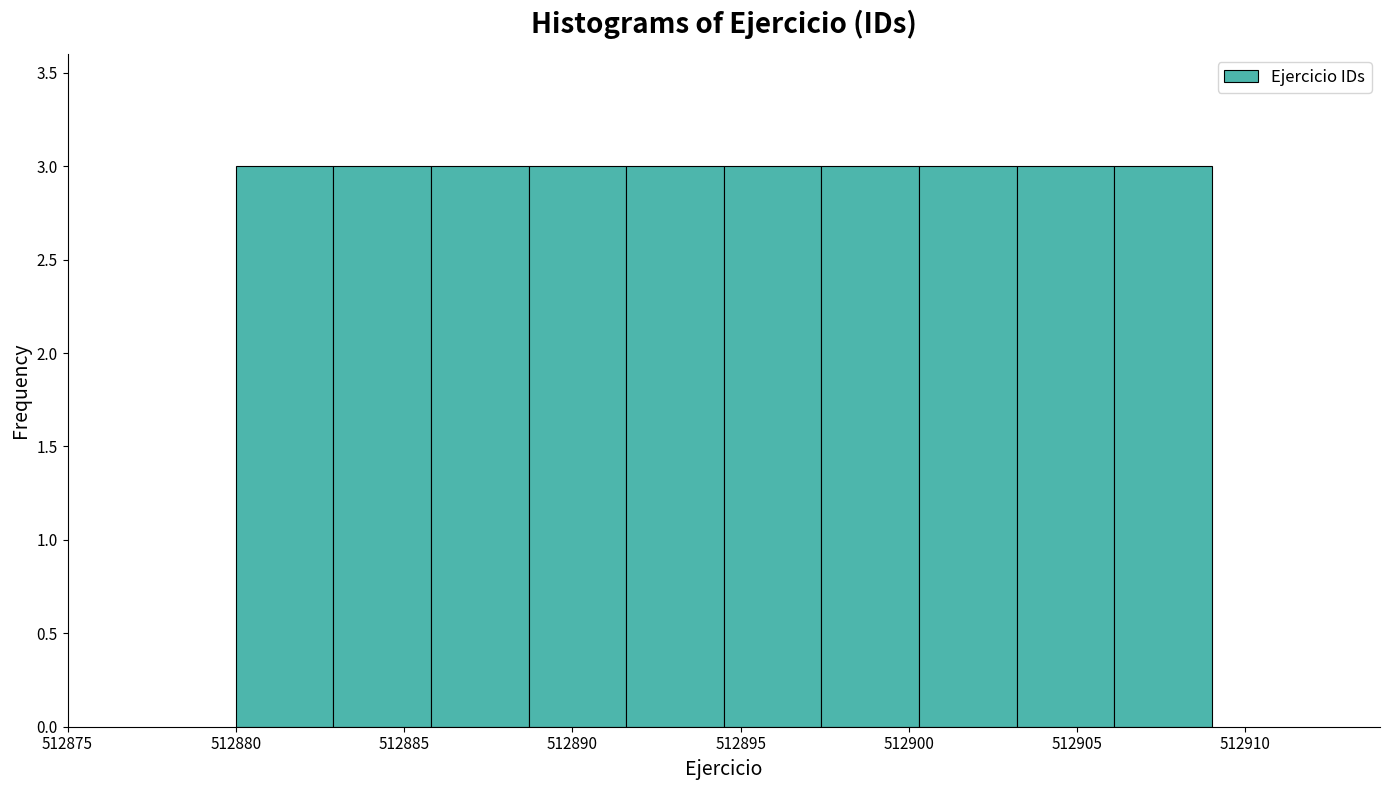

Reading left to right, list every bar in this chart as the range it spans on the x-axis followed by its height. Neither the bar edges nor the heights are printed on the chart, so give them approximately, as read against the axes.

512880.0 to 512882.9: 3
512882.9 to 512885.8: 3
512885.8 to 512888.7: 3
512888.7 to 512891.6: 3
512891.6 to 512894.5: 3
512894.5 to 512897.4: 3
512897.4 to 512900.3: 3
512900.3 to 512903.2: 3
512903.2 to 512906.1: 3
512906.1 to 512909.0: 3